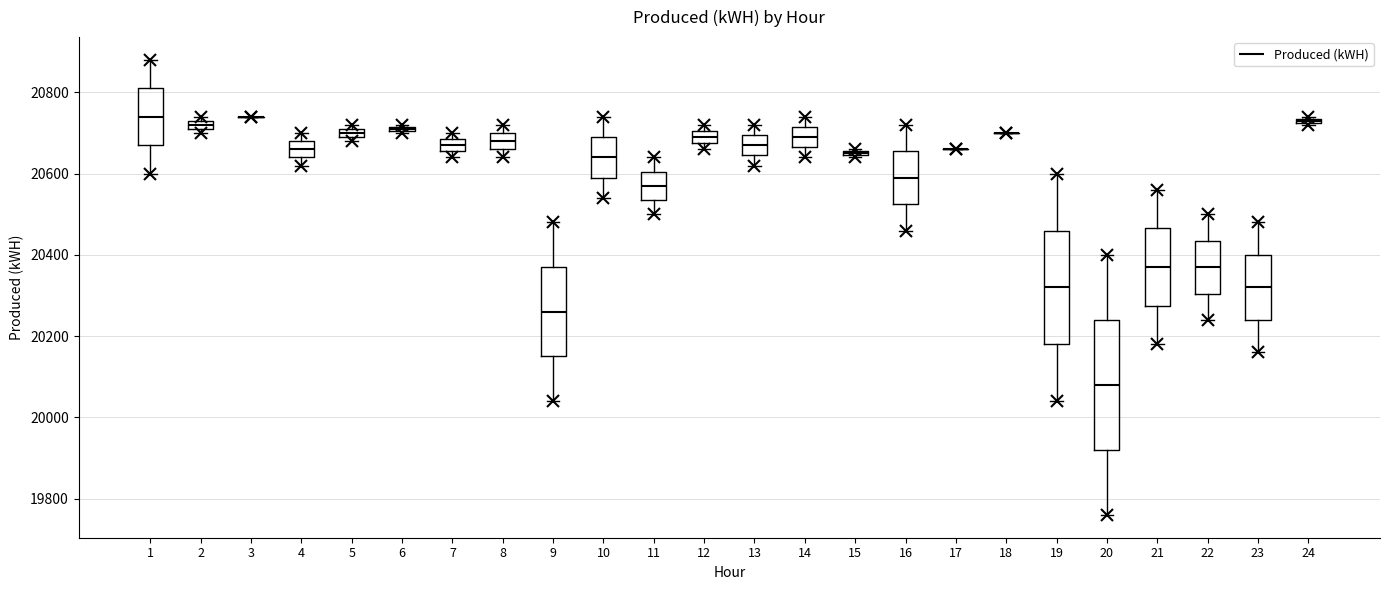

Where is the lower edge of the box at x = 2 on the y-axis? The values are not printed on the chart, so give them approximately, as read against the axis.

20720